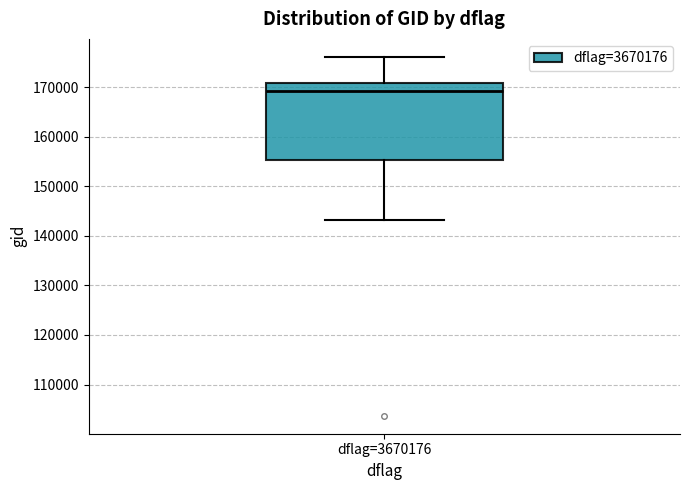

Transcribe this box plot: give where the median line is, the range the box spans, and where the two whiskers end, as read against the y-axis. The values are not printed on the chart, so give them approximately, as read against the axis.

median 169000, box 155000 to 171000, whiskers 143000 to 176000